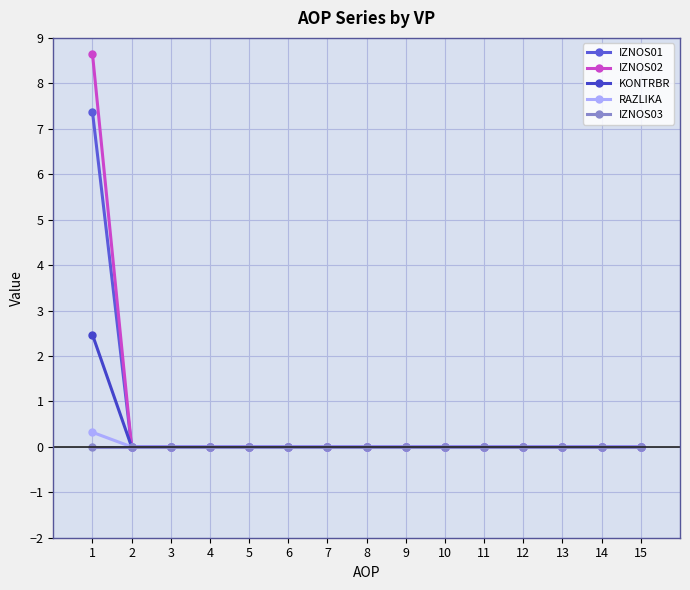

List the series in order of their peak value, highest first.

IZNOS02, IZNOS01, KONTRBR, RAZLIKA, IZNOS03